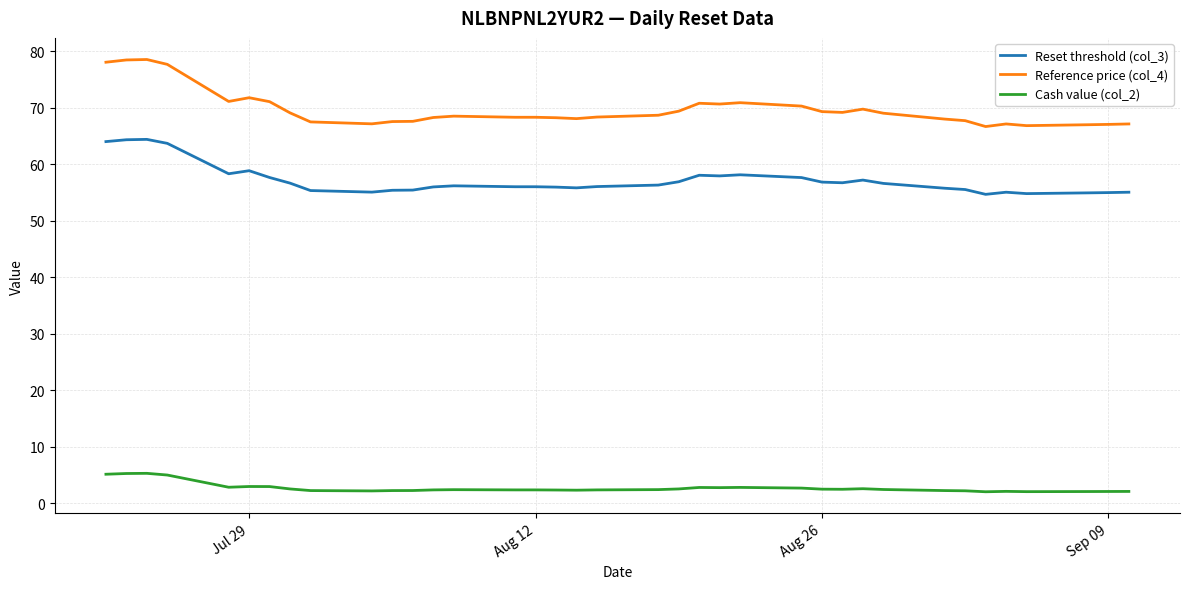

True or false: Reference price (col_4) and Reset threshold (col_3) intersect in this chart.

False